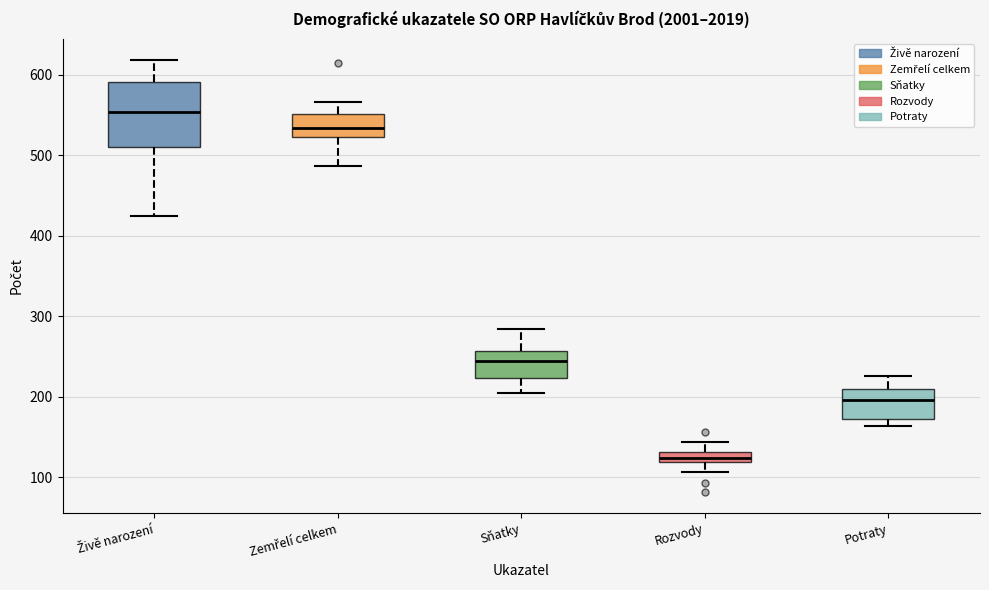

Which box has the lowest median line?

Rozvody